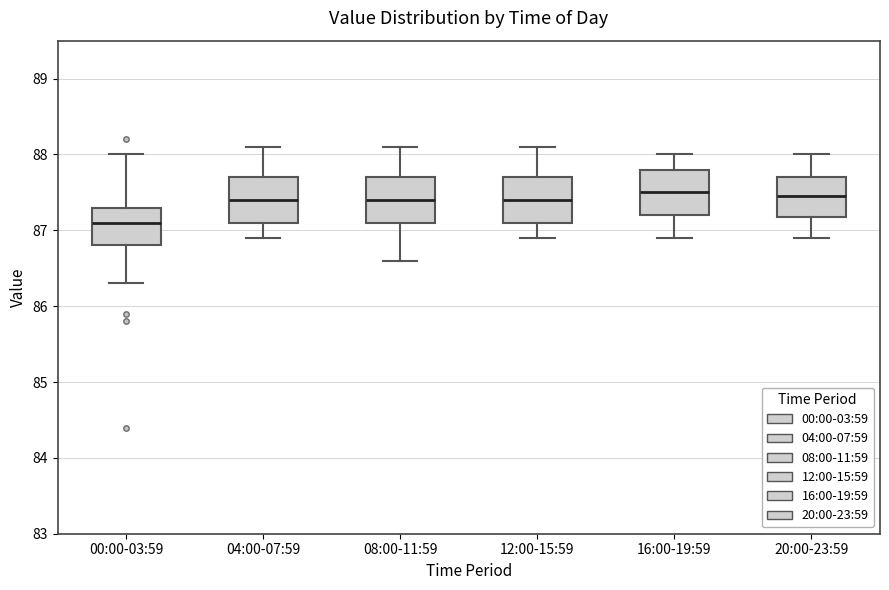

Where does the median line of the box for 04:00-07:59 sit on the y-axis? The values are not printed on the chart, so give them approximately, as read against the axis.

87.4